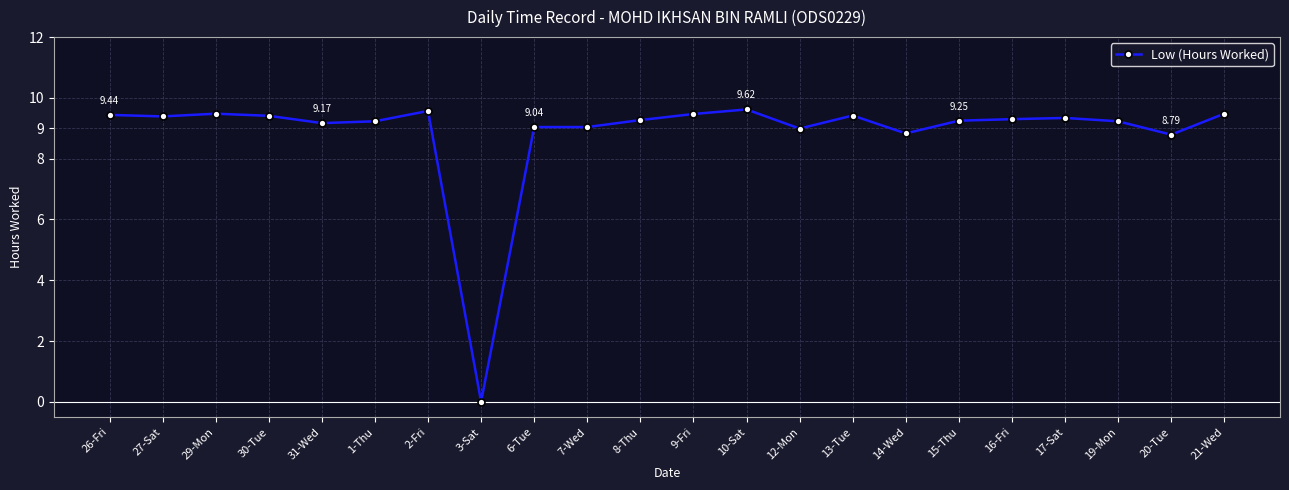

Where is the data nearest to the value 4?

3-Sat